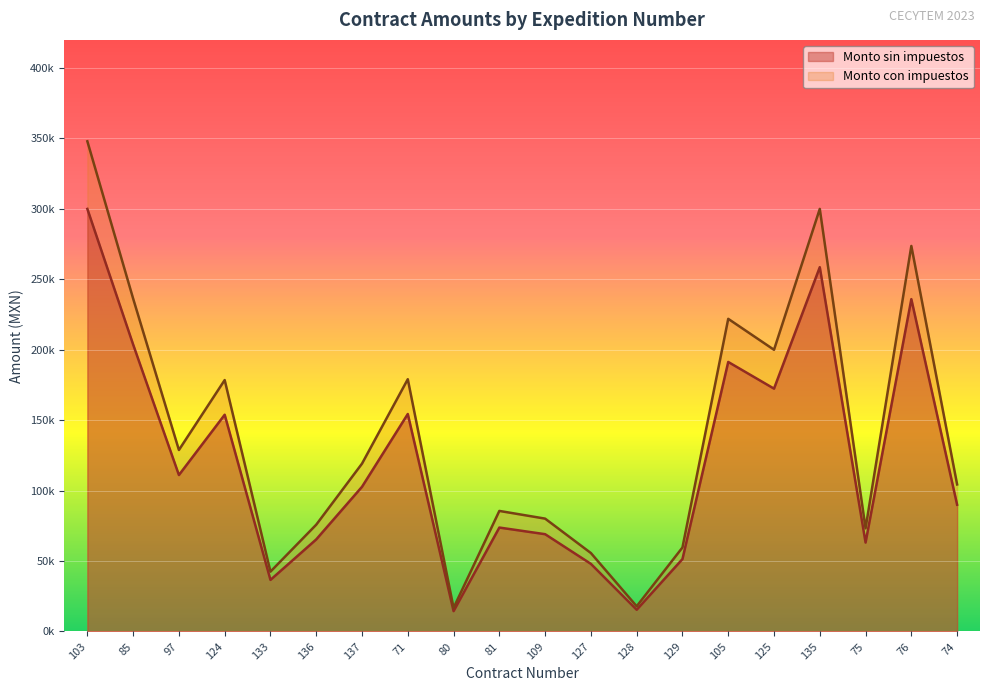

List the labels in order of Monto con impuestos value, largest first.

103, 135, 76, 85, 105, 125, 71, 124, 97, 137, 74, 81, 109, 136, 75, 129, 127, 133, 128, 80